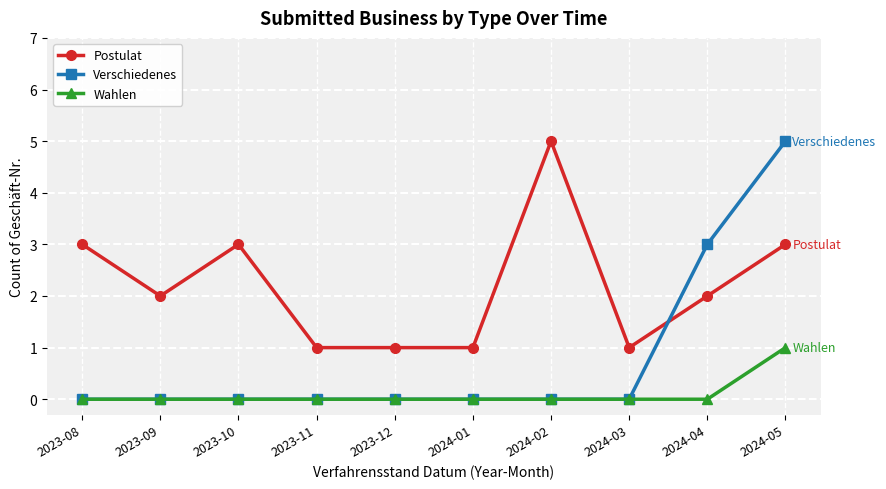

True or false: Wahlen and Postulat intersect in this chart.

False